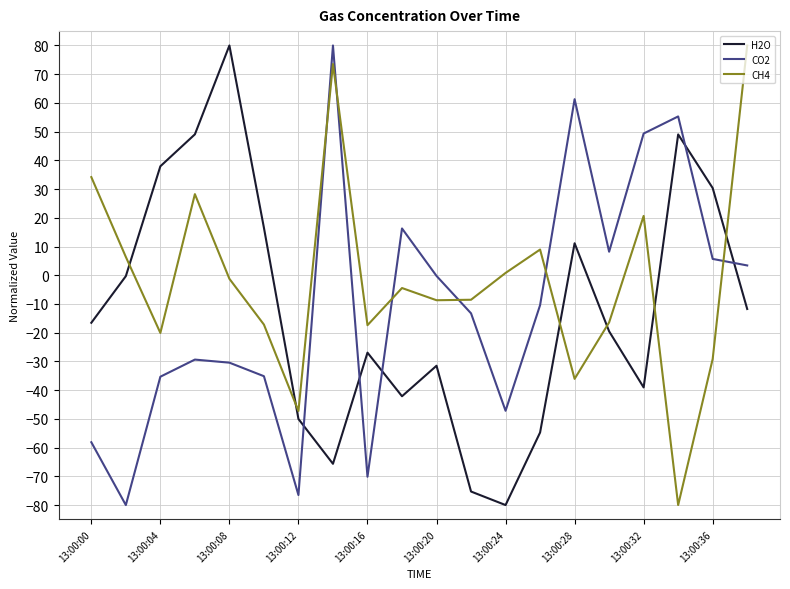

Which series has the largest total across all categories?

CH4